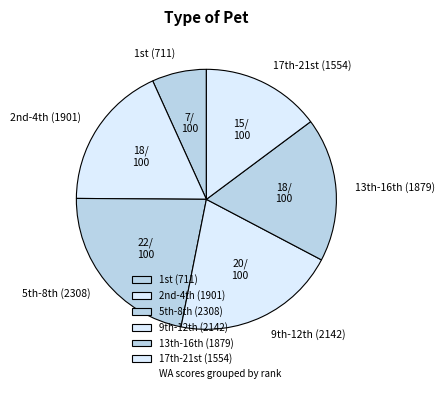

Which slice is the largest?

5th-8th (2308)